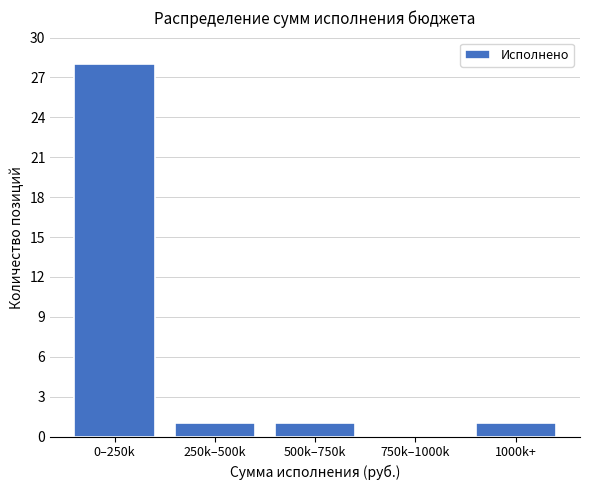

Reading left to right, what are all the values shown in this chart?

0–250k=28	250k–500k=1	500k–750k=1	750k–1000k=0	1000k+=1